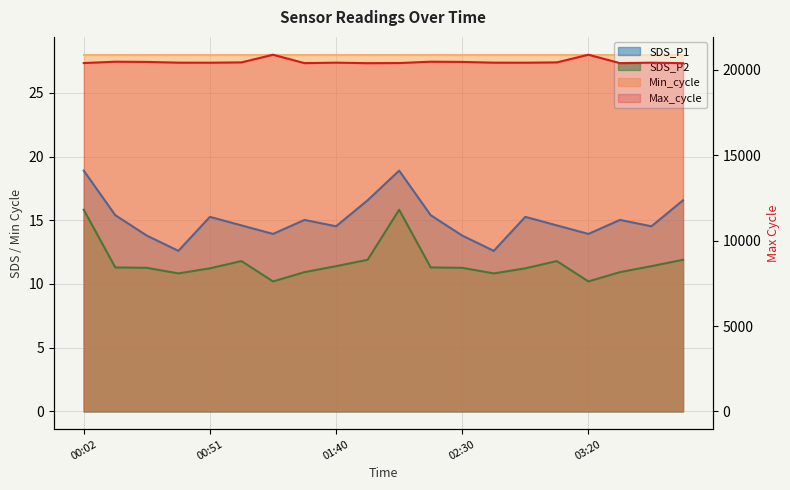

True or false: SDS_P2 and Max_cycle cross at least once.

False